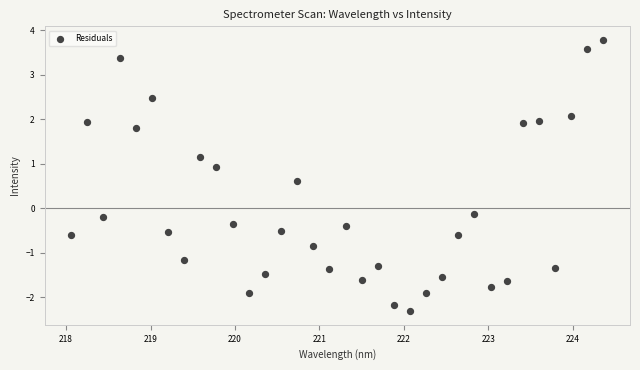

What is the range of Y values (max minus min)?

6.1